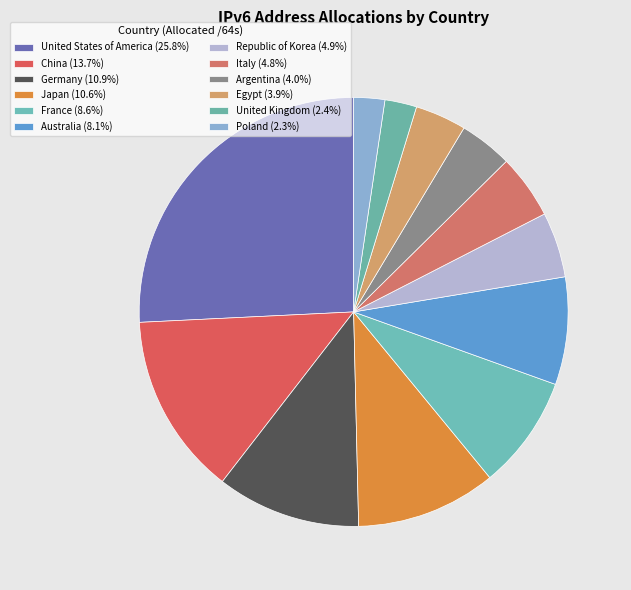

Count the number of slices in the pie.

12